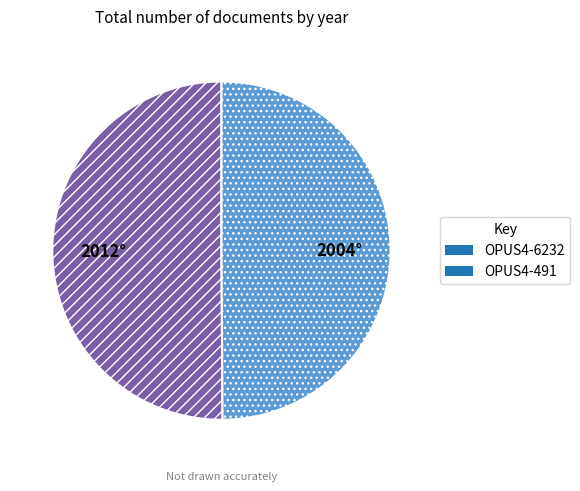

How many segments does this pie chart have?

2